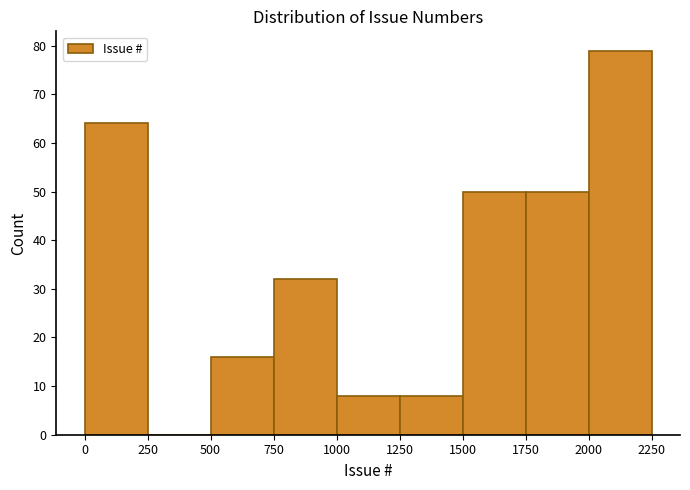

Over which range of the x-axis is the bar tallest?

2000 to 2250